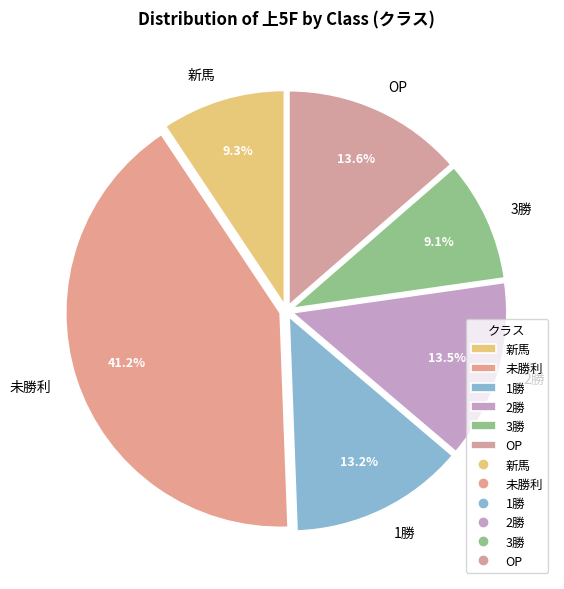

What is the largest slice in the pie chart?

未勝利